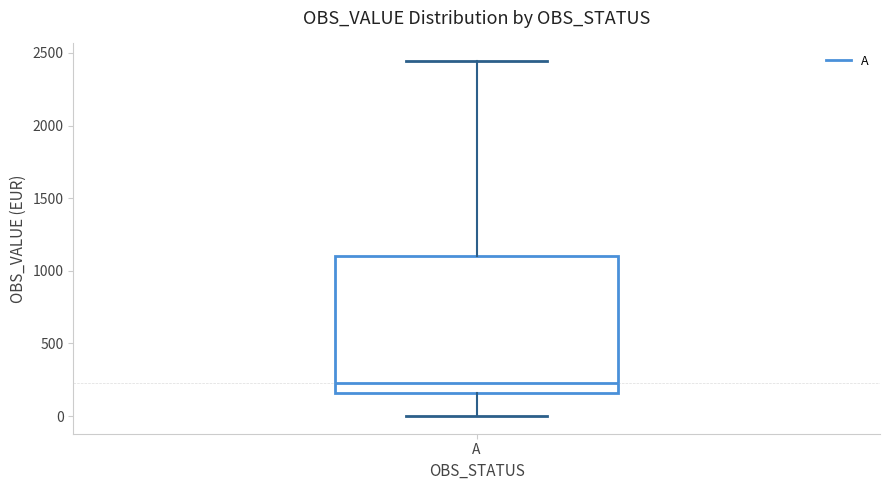

Where does the lower whisker of the box for A end on the y-axis? The values are not printed on the chart, so give them approximately, as read against the axis.

0